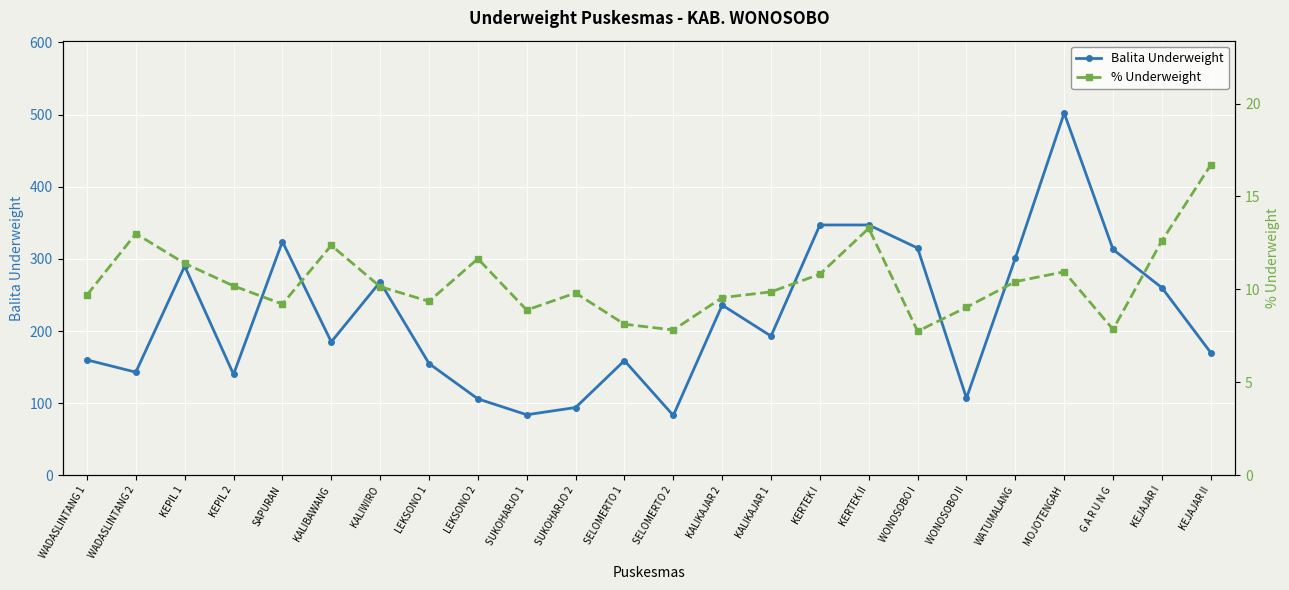

Reading right to left, transcribe all the data shown in this chart.

Balita Underweight: KEJAJAR II=170.0	KEJAJAR I=260.0	G A R U N G=313.0	MOJOTENGAH=502.0	WATUMALANG=301.0	WONOSOBO II=107.0	WONOSOBO I=315.0	KERTEK II=347.0	KERTEK I=347.0	KALIKAJAR 1=193.0	KALIKAJAR 2=236.0	SELOMERTO 2=83.0	SELOMERTO 1=159.0	SUKOHARJO 2=94.0	SUKOHARJO 1=84.0	LEKSONO 2=106.0	LEKSONO 1=155.0	KALIWIRO=268.0	KALIBAWANG=185.0	SAPURAN=324.0	KEPIL 2=140.0	KEPIL 1=290.0	WADASLINTANG 2=143.0	WADASLINTANG 1=160.0
% Underweight: KEJAJAR II=16.7	KEJAJAR I=12.6	G A R U N G=7.8	MOJOTENGAH=10.9	WATUMALANG=10.4	WONOSOBO II=9.0	WONOSOBO I=7.8	KERTEK II=13.3	KERTEK I=10.8	KALIKAJAR 1=9.9	KALIKAJAR 2=9.6	SELOMERTO 2=7.8	SELOMERTO 1=8.1	SUKOHARJO 2=9.8	SUKOHARJO 1=8.9	LEKSONO 2=11.7	LEKSONO 1=9.4	KALIWIRO=10.2	KALIBAWANG=12.4	SAPURAN=9.2	KEPIL 2=10.2	KEPIL 1=11.4	WADASLINTANG 2=13.0	WADASLINTANG 1=9.7